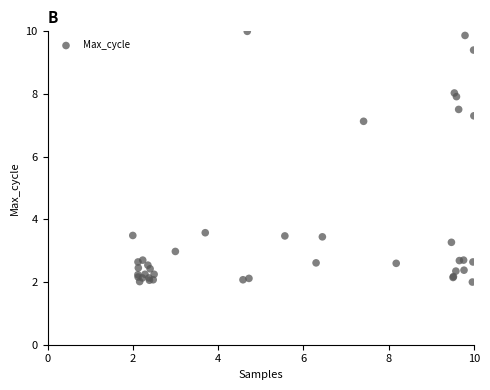

What Y value in the scatter plot is closest to 6?

7.1